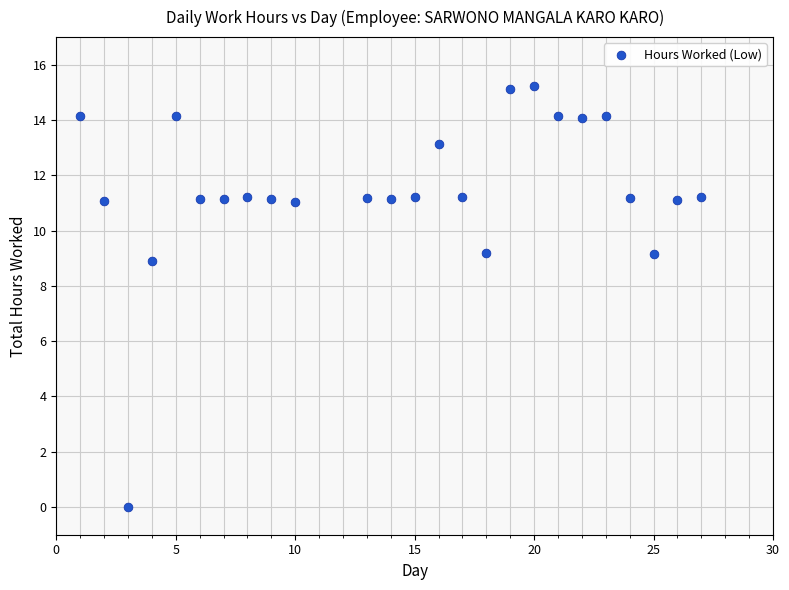

What Y value in the scatter plot is closest to 7?

8.9